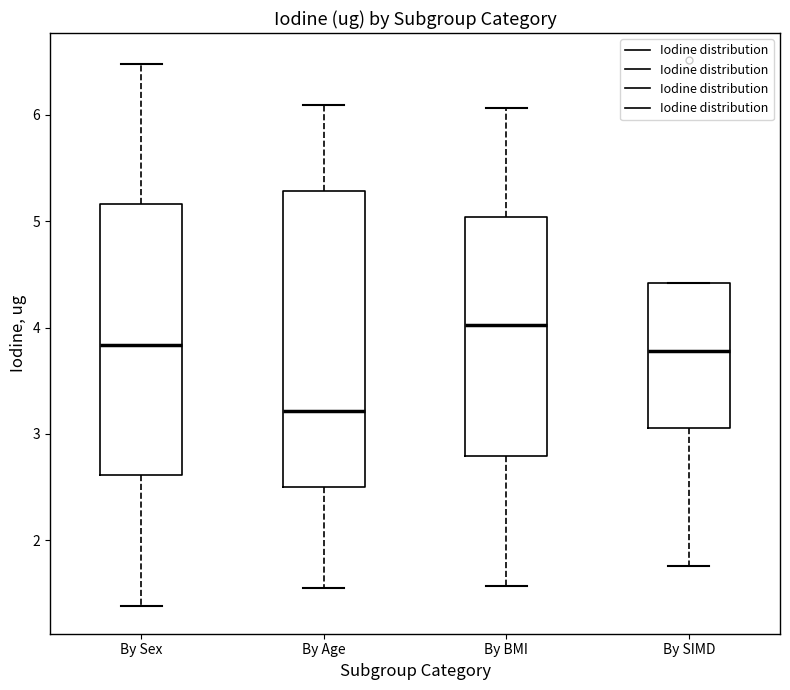

Reading left to right, read every box against the y-axis: the position of its median line, the range the box covers, and the ends of its whiskers. The values are not printed on the chart, so give them approximately, as read against the axis.

By Sex: median 3.8, box 2.6 to 5.2, whiskers 1.4 to 6.5
By Age: median 3.2, box 2.5 to 5.3, whiskers 1.6 to 6.1
By BMI: median 4.0, box 2.8 to 5.0, whiskers 1.6 to 6.1
By SIMD: median 3.8, box 3.1 to 4.4, whiskers 1.8 to 4.4